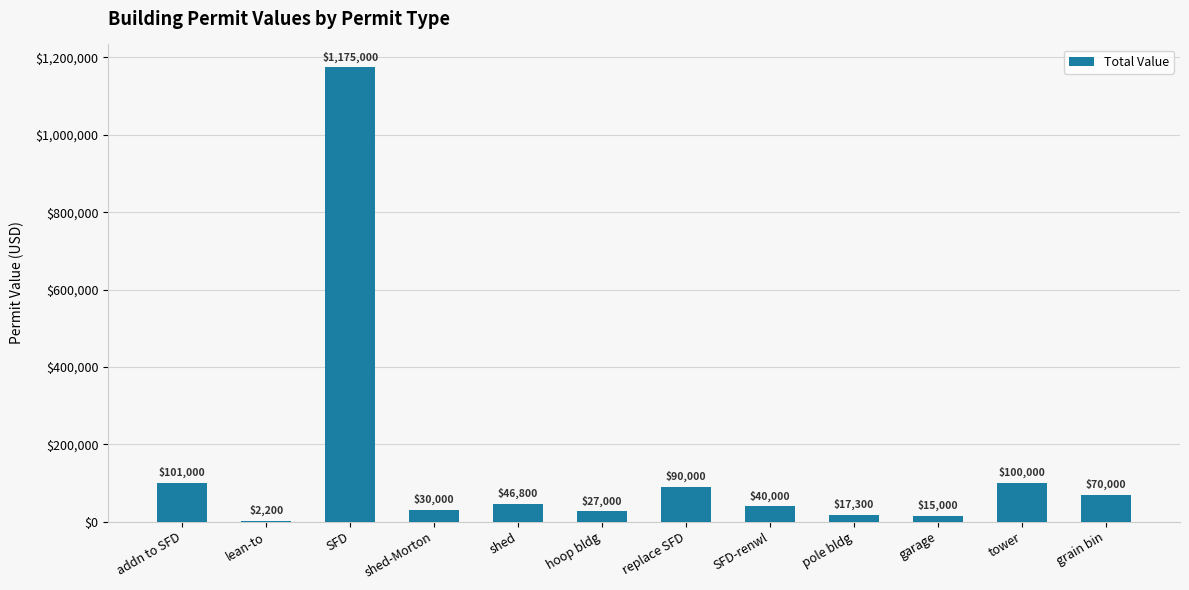

What is the change in value from lean-to to garage?

+12800